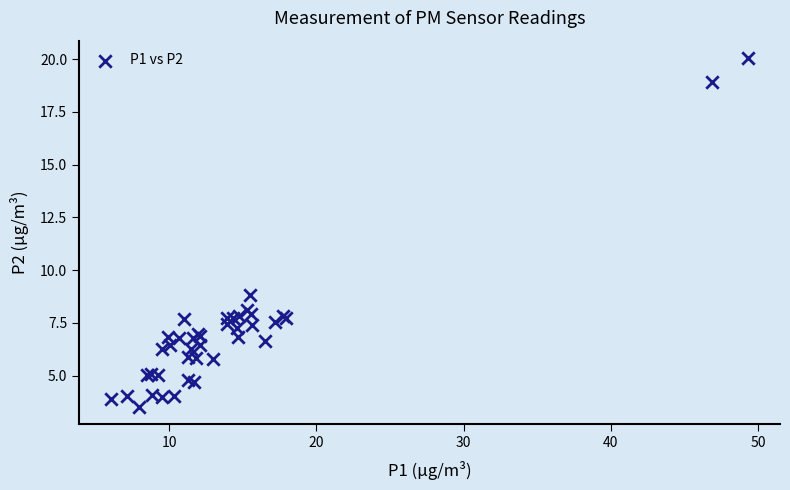

What Y value in the scatter plot is closest to 11?

8.8